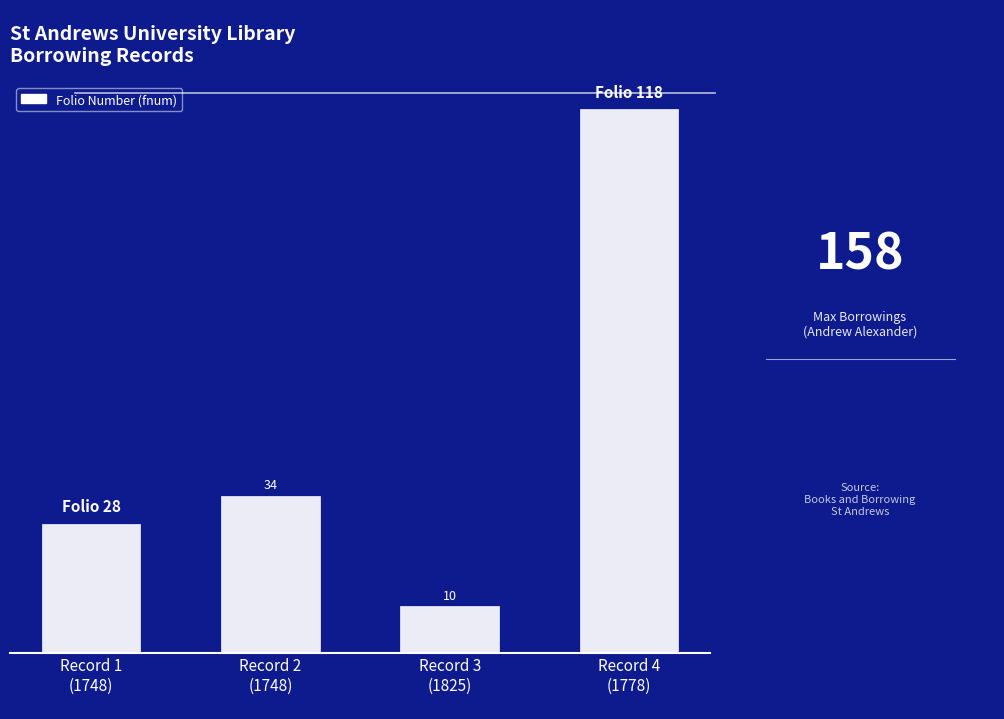

What is the label of the 1st bar from the left?

Record 1
(1748)